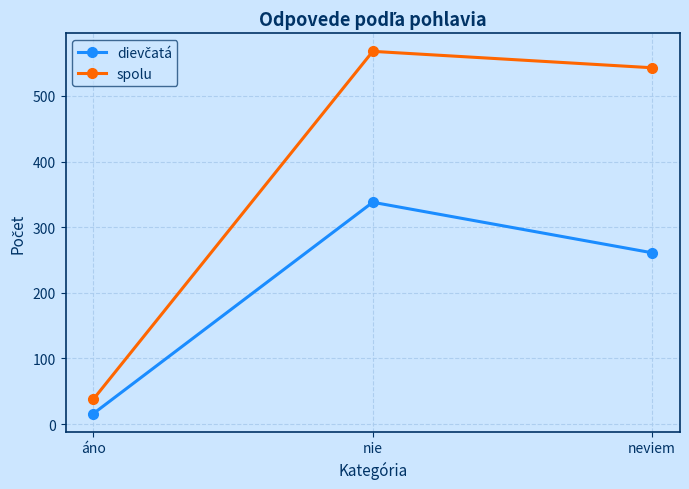

What is the difference between the maximum and minimum values in the spolu series?

530